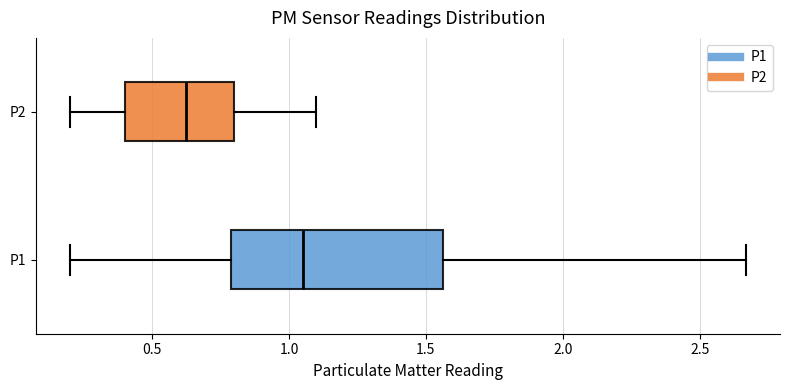

Where is the right edge of the box for P1 on the x-axis? The values are not printed on the chart, so give them approximately, as read against the axis.

1.55